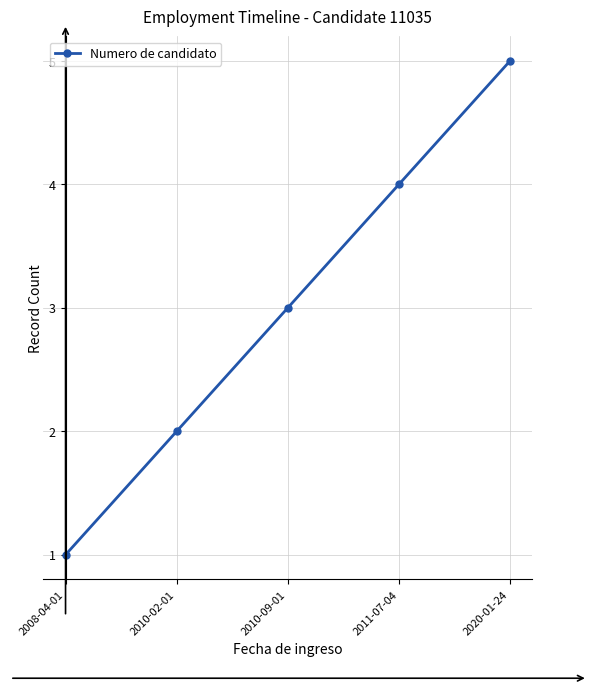

What is the change in value from 2008-04-01 to 2020-01-24?

+4